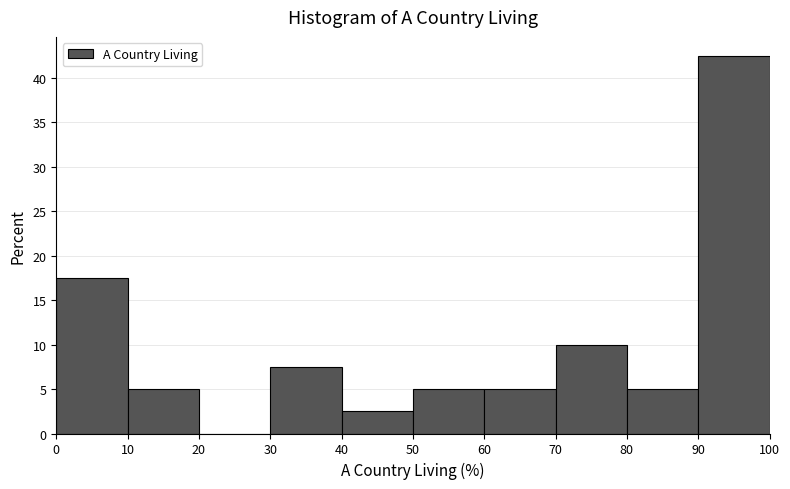

Reading left to right, list every bar in this chart as the range it spans on the x-axis followed by its height. The values are not printed on the chart, so give them approximately, as read against the axis.

0 to 10: 17.5
10 to 20: 5.0
20 to 30: 0
30 to 40: 7.5
40 to 50: 2.5
50 to 60: 5.0
60 to 70: 5.0
70 to 80: 10.0
80 to 90: 5.0
90 to 100: 42.5